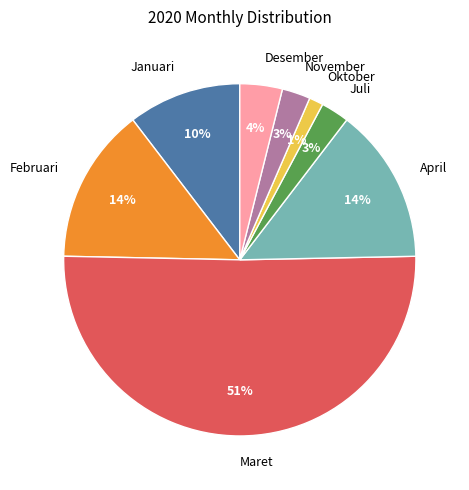

Which has a higher value, November or Oktober?

November